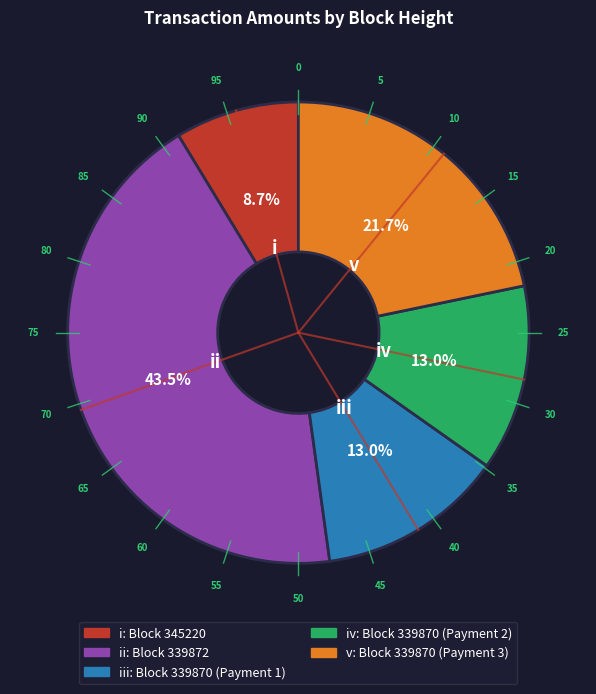

Does any single category account for the majority?

No